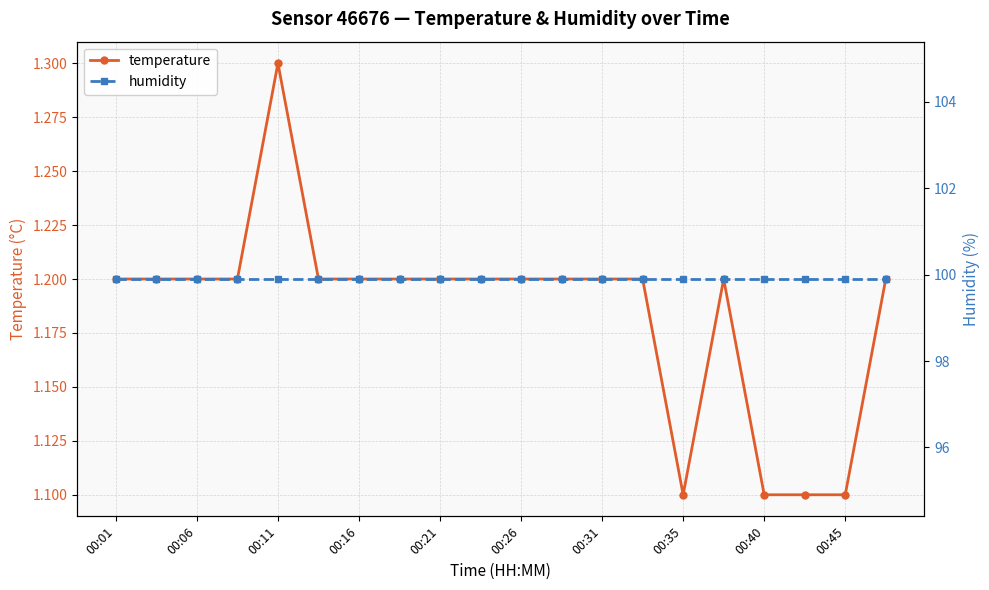

Does the chart have visible grid lines?

Yes